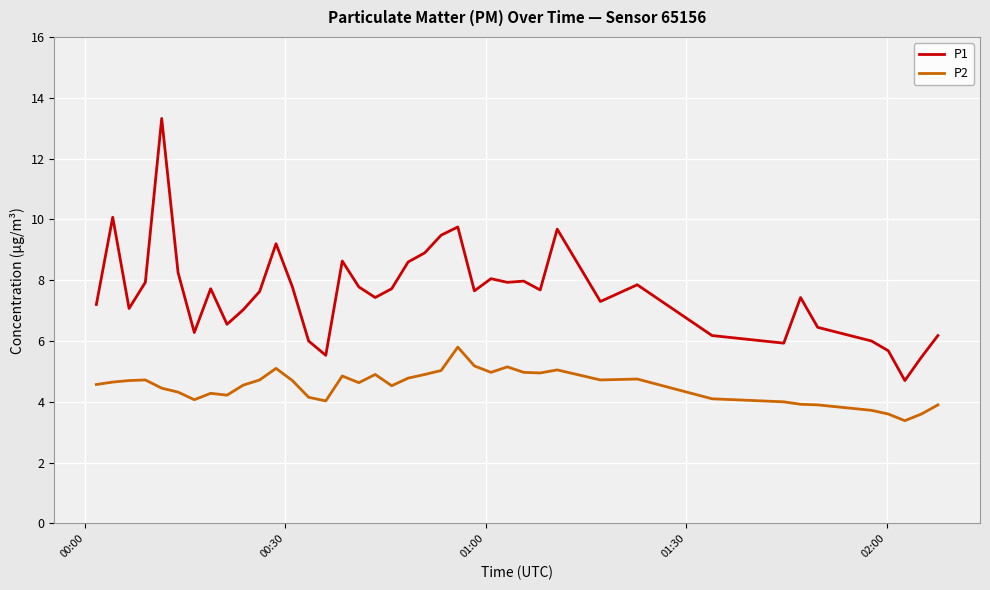

True or false: P1 and P2 intersect in this chart.

False